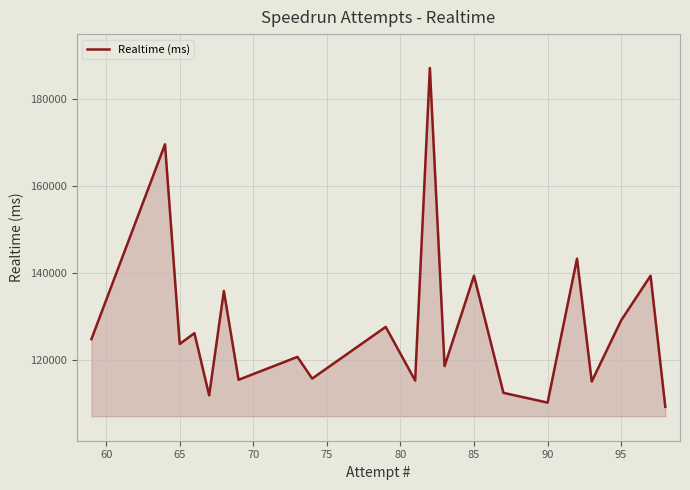

What is the greatest value displayed?

187247